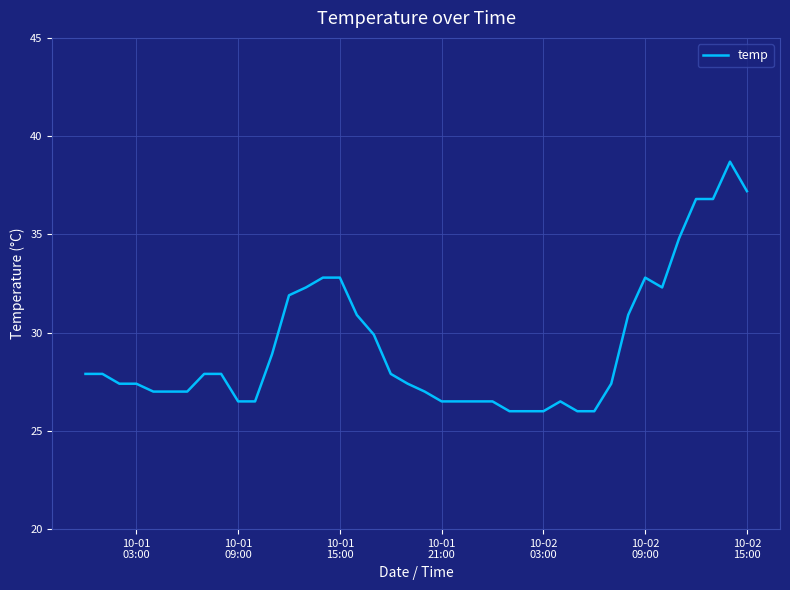

What is the difference between the maximum and minimum values?

12.7